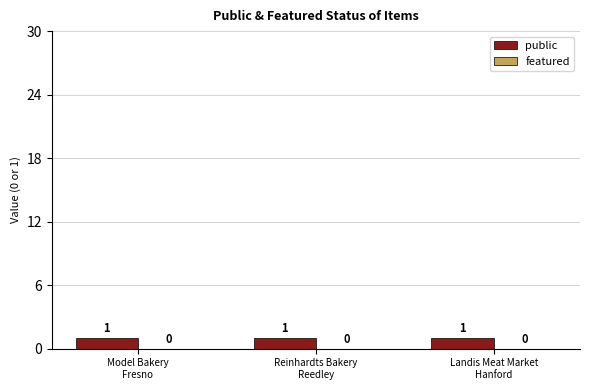

List the series in order of their peak value, lowest first.

featured, public